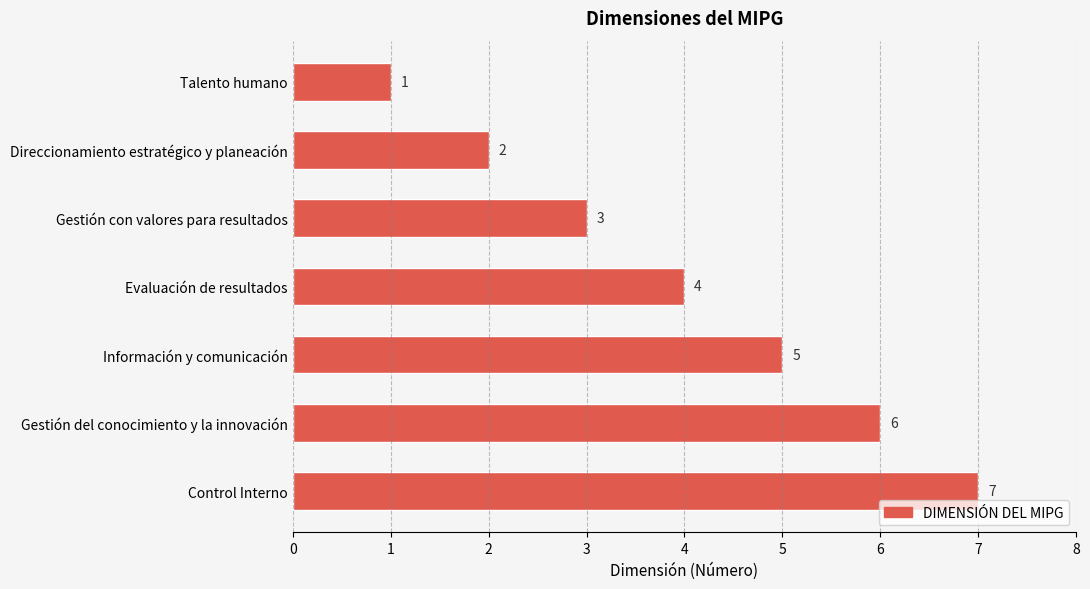

Does the chart contain stacked bars?

No